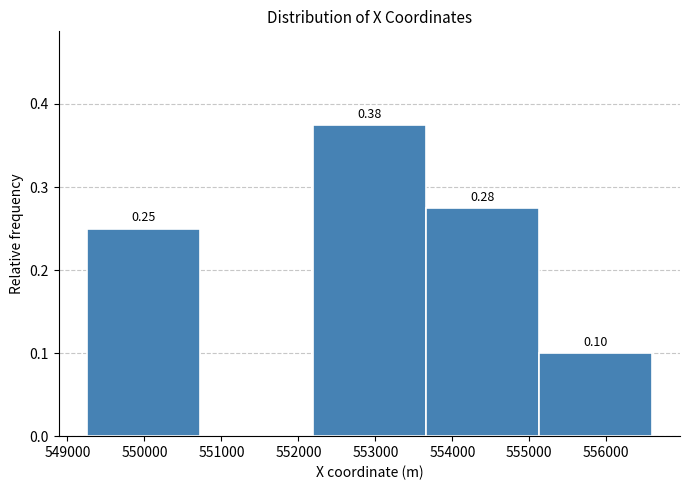

Which range on the x-axis has the tallest bar?

552200 to 553700